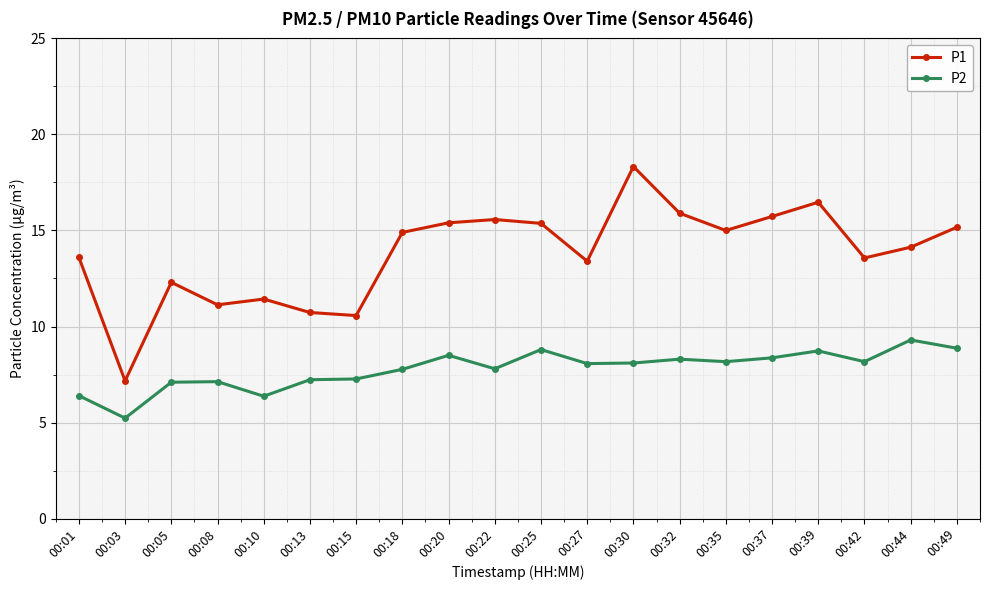

Does the chart display data point markers on the line(s)?

Yes